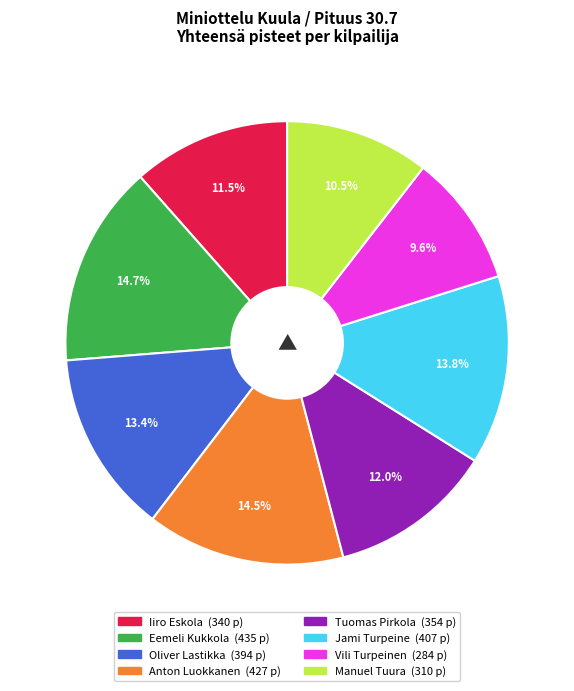

Is the sum of Iiro Eskola and Manuel Tuura greater than half?

No